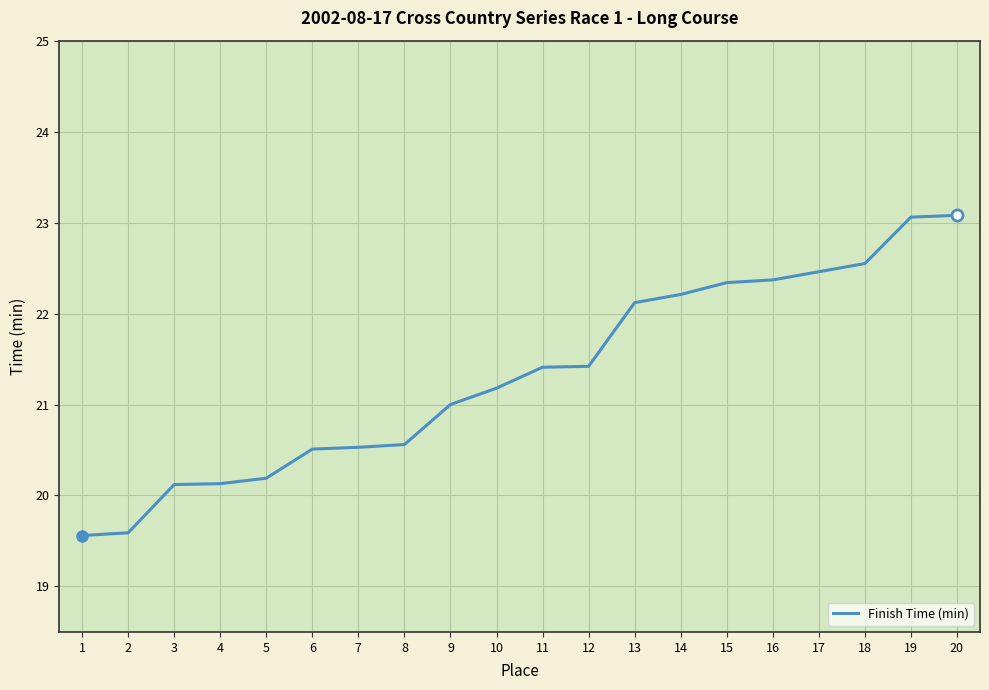

Read the value at 9.

21.0